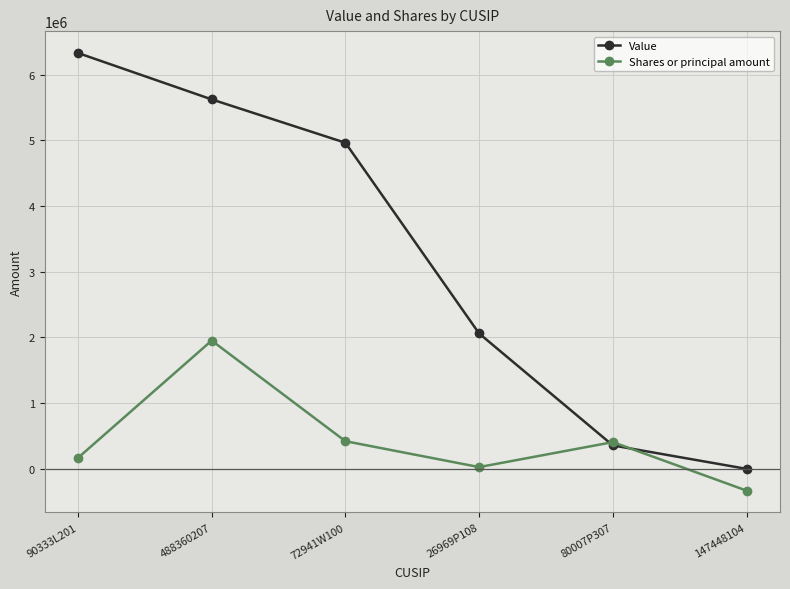

What is the total value across all series at 26969P108?

2086989